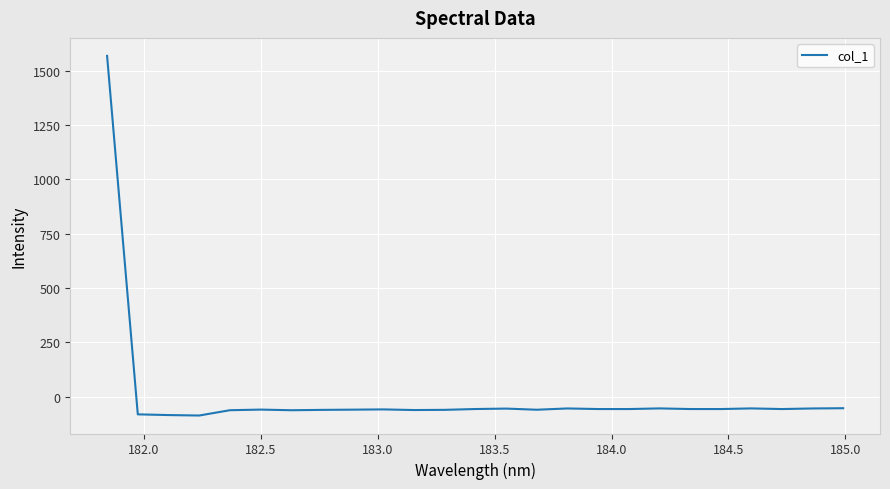

What is the smallest value displayed?

-87.6